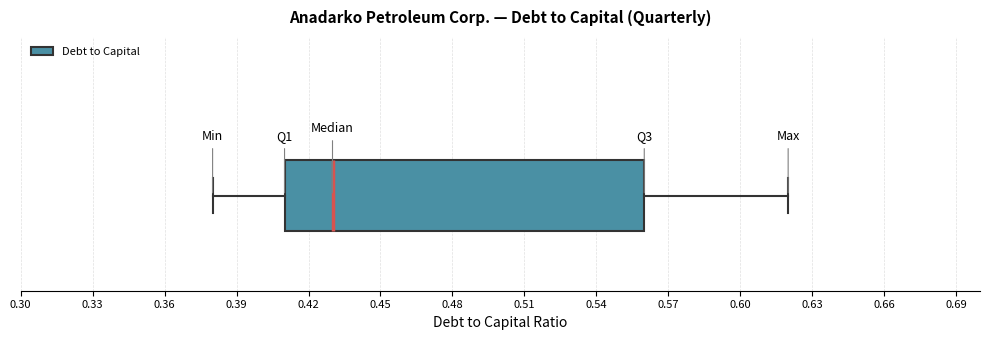

Read this box plot against the x-axis: the position of the median line, the range covered by the box, and the ends of both whiskers. The values are not printed on the chart, so give them approximately, as read against the axis.

median 0.43, box 0.41 to 0.56, whiskers 0.38 to 0.62